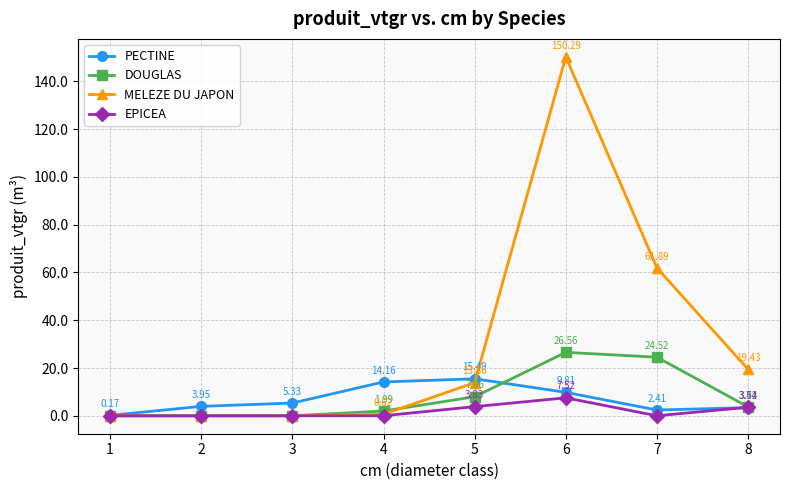

List the series in order of their peak value, highest first.

MELEZE DU JAPON, DOUGLAS, PECTINE, EPICEA